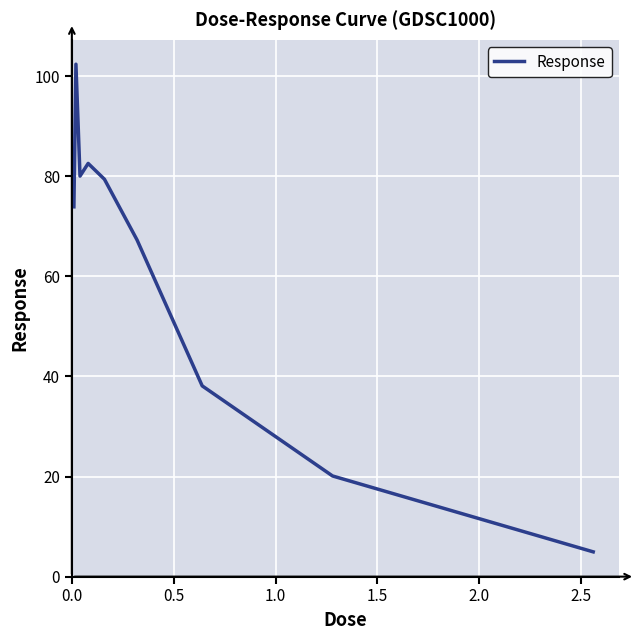

How many interior local peaks (higher than both neighbors) does the data have?

2